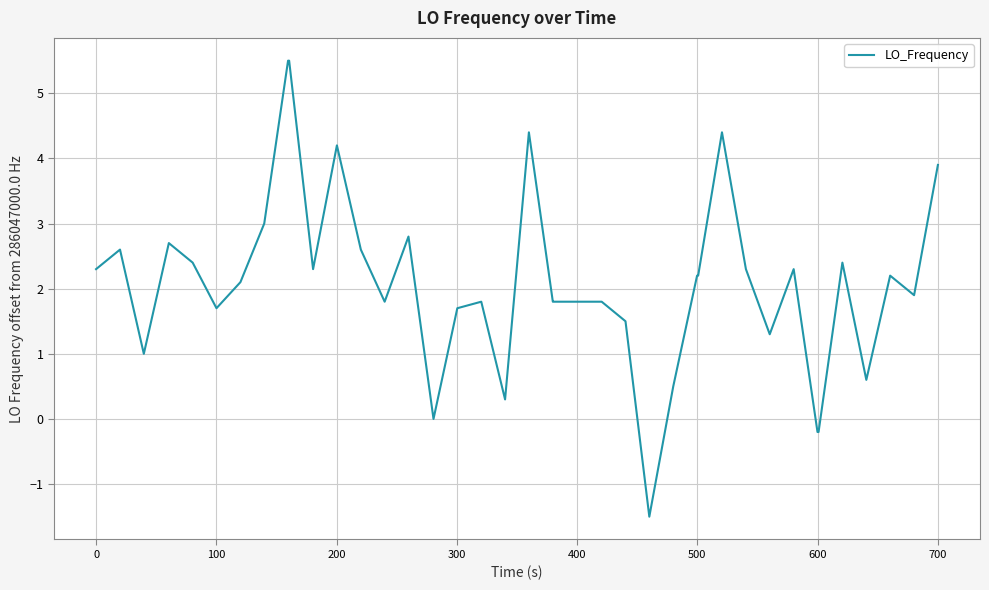

What is the maximum value shown in the chart?

5.5